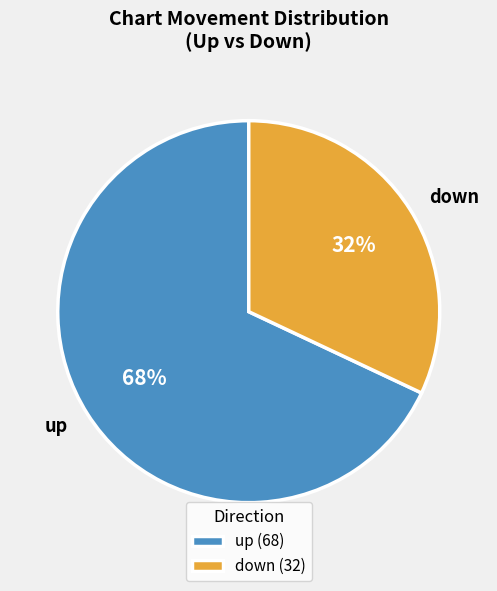

Which category accounts for the majority?

up